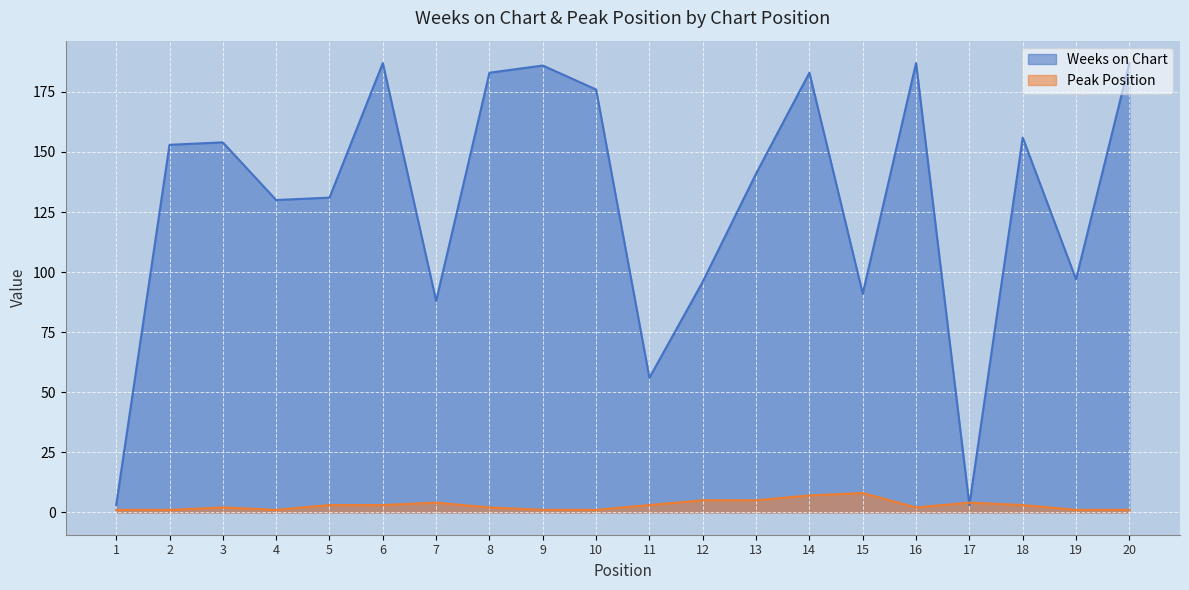

How many categories are shown in the chart?

20